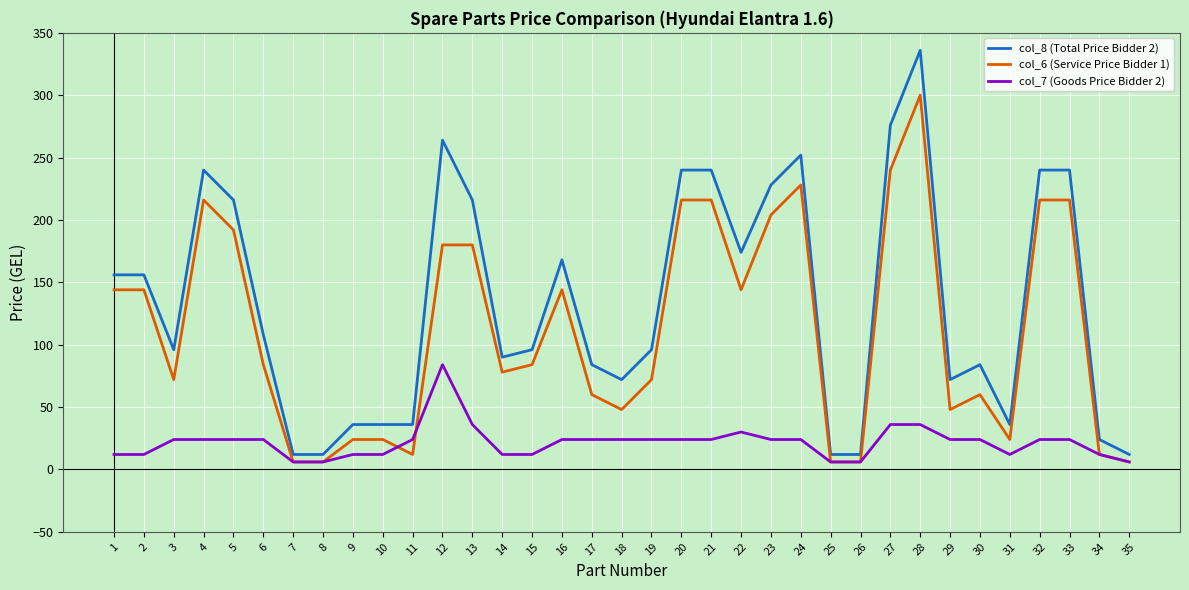

True or false: col_8 (Total Price Bidder 2) and col_6 (Service Price Bidder 1) intersect in this chart.

False